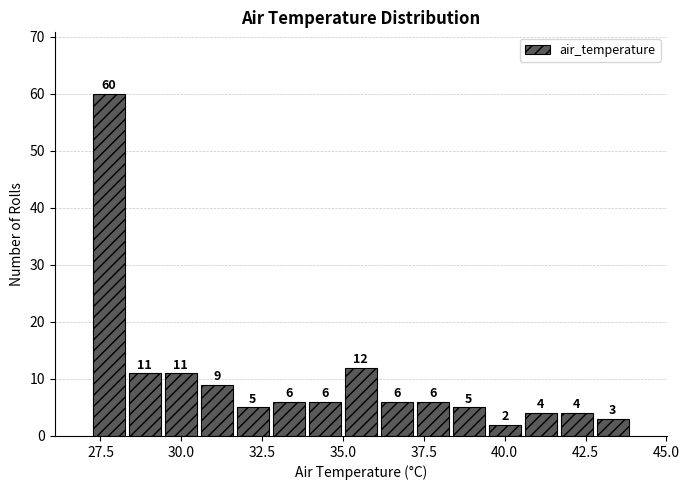

Around what value on the x-axis is the tallest bar? Give the approximate position of its centre, as read against the axis.

28.0